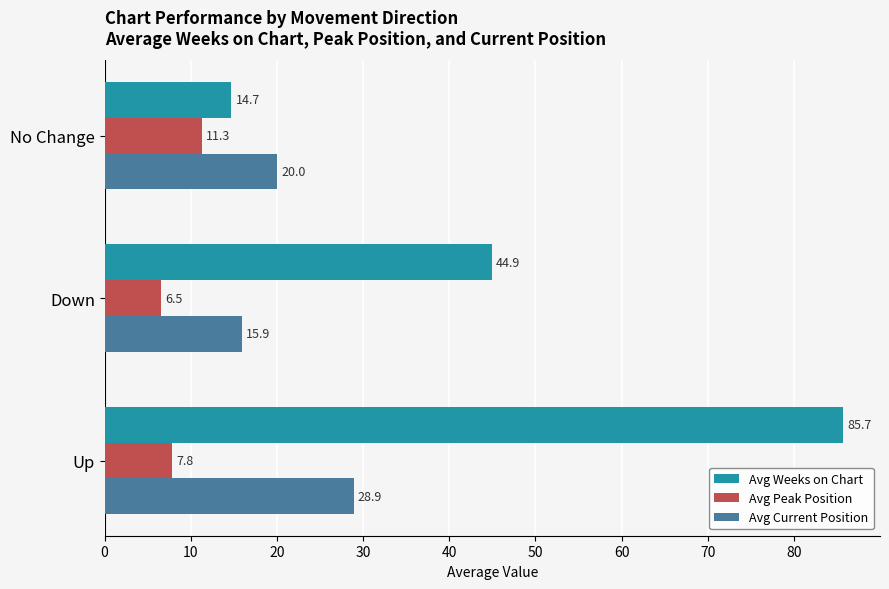

What is the approximate value of Avg Weeks on Chart at Up?

85.7